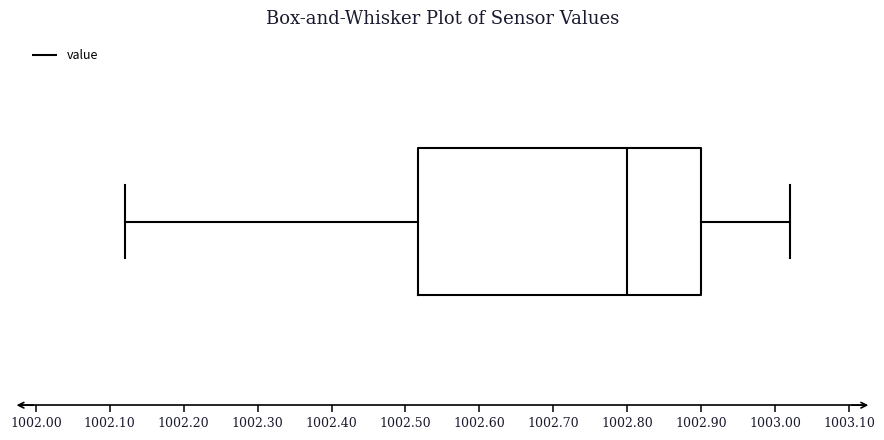

Where does the right whisker of the box end on the x-axis? The values are not printed on the chart, so give them approximately, as read against the axis.

1003.02